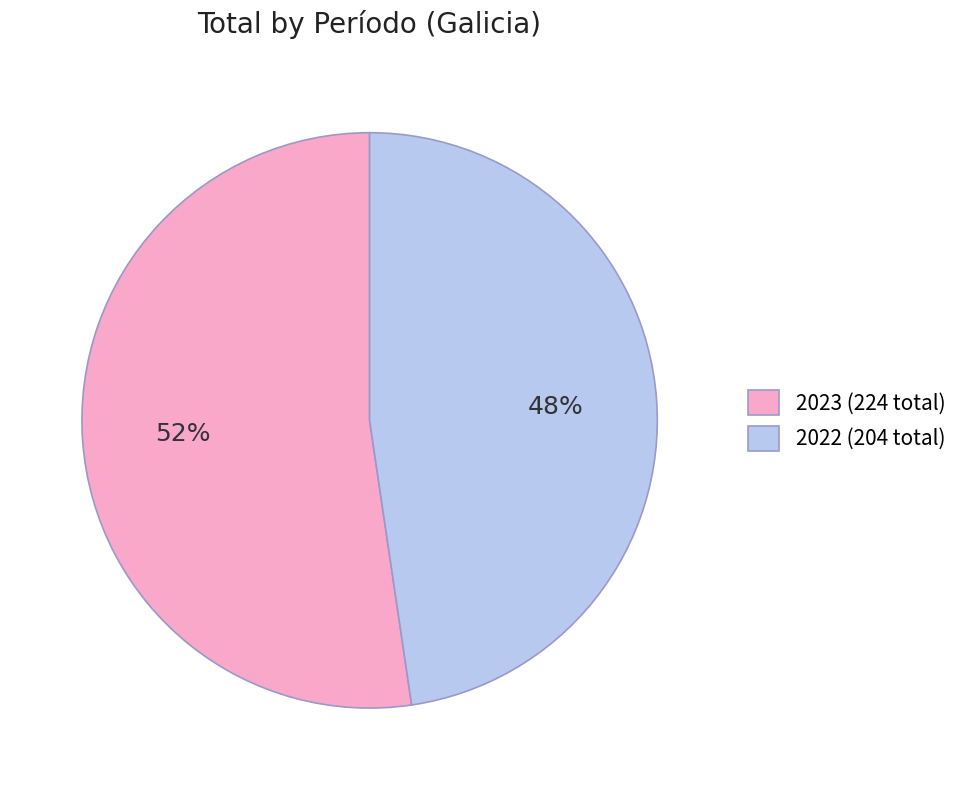

To the nearest percent, what is the average slice percentage?

50%